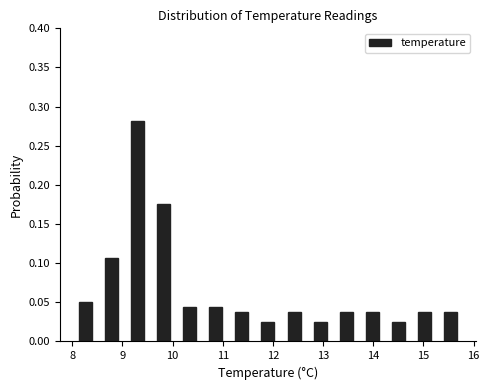

Reading left to right, list every bar in this chart as the range it spans on the x-axis followed by its height. Neither the bar edges nor the heights are printed on the chart, so give them approximately, as read against the axes.

8.00 to 8.52: 0.050
8.52 to 9.04: 0.105
9.04 to 9.56: 0.280
9.56 to 10.08: 0.175
10.08 to 10.60: 0.045
10.60 to 11.12: 0.045
11.12 to 11.64: 0.040
11.64 to 12.16: 0.025
12.16 to 12.68: 0.040
12.68 to 13.20: 0.025
13.20 to 13.72: 0.040
13.72 to 14.24: 0.040
14.24 to 14.76: 0.025
14.76 to 15.28: 0.040
15.28 to 15.80: 0.040